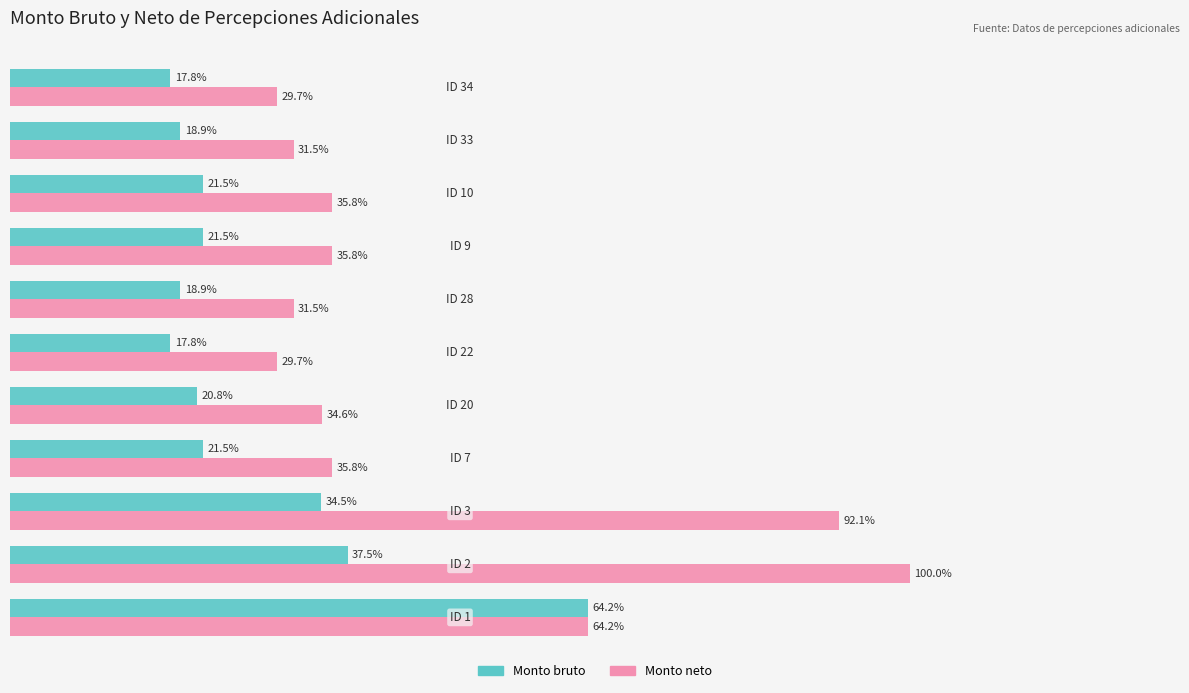

List the series in order of their peak value, highest first.

Monto neto, Monto bruto